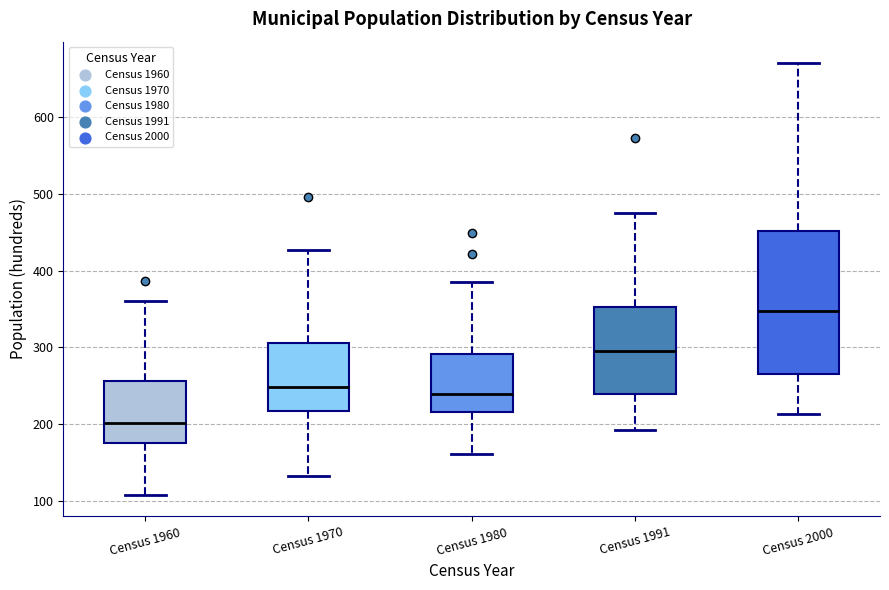

Where is the lower edge of the box for Census 2000 on the y-axis? The values are not printed on the chart, so give them approximately, as read against the axis.

270